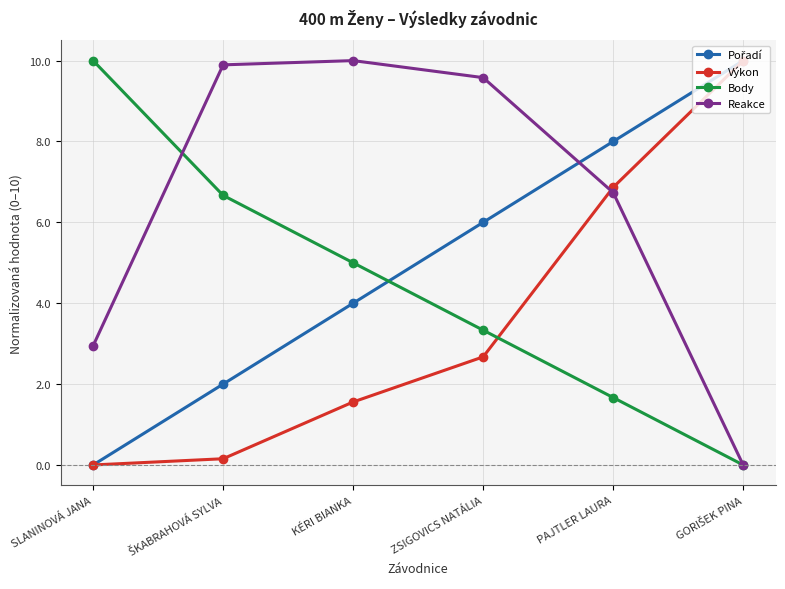

At which label does Body reach its peak?

SLANINOVÁ JANA